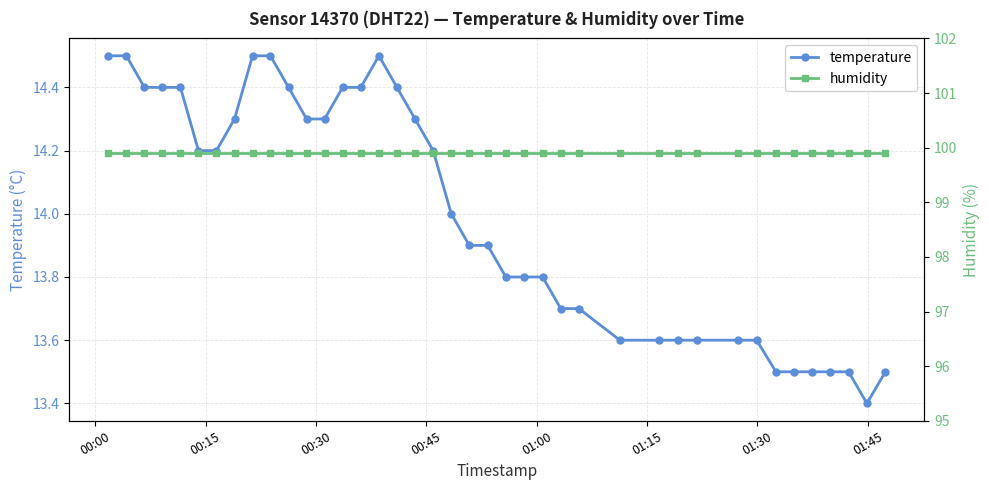

How many values in the temperature series are below 14?

20